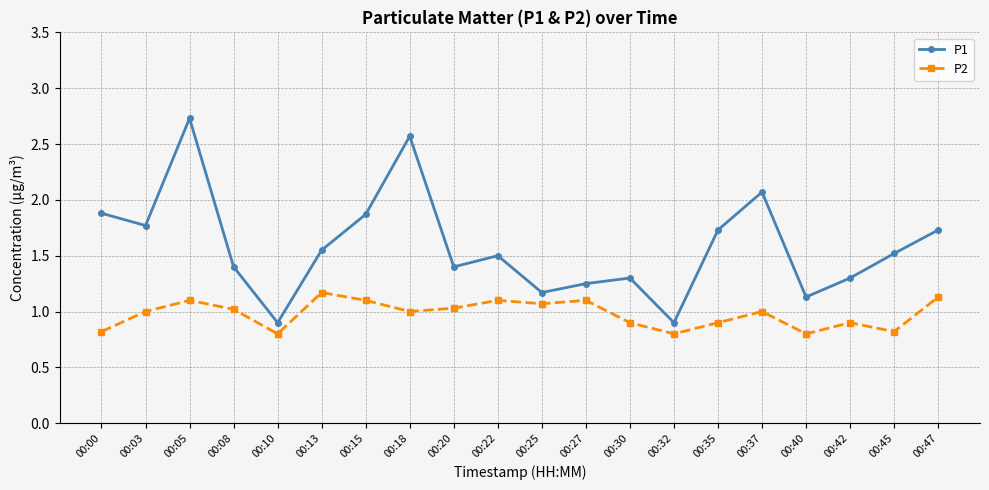

What is the value of the P2 point at the 12th from the left?

1.1